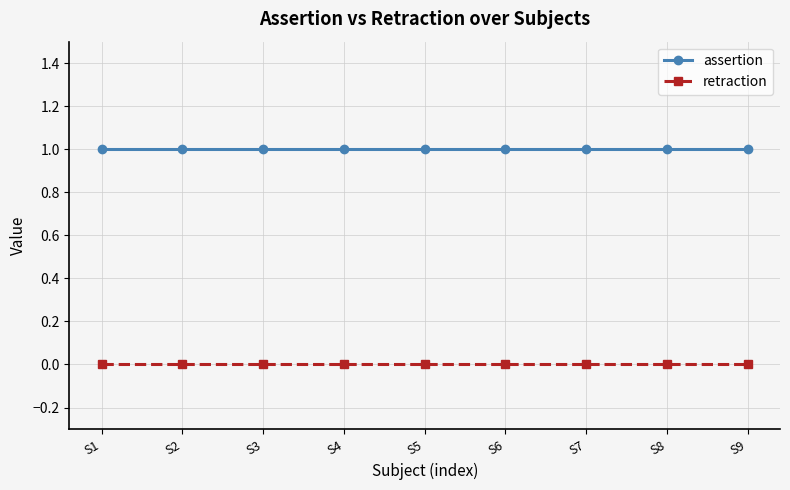

Is it true that assertion equals 0 at S7?

False